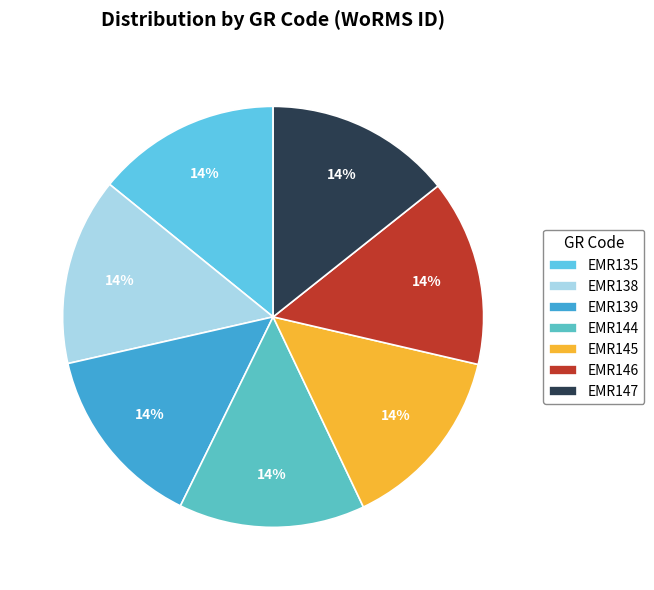

Count the number of slices in the pie.

7